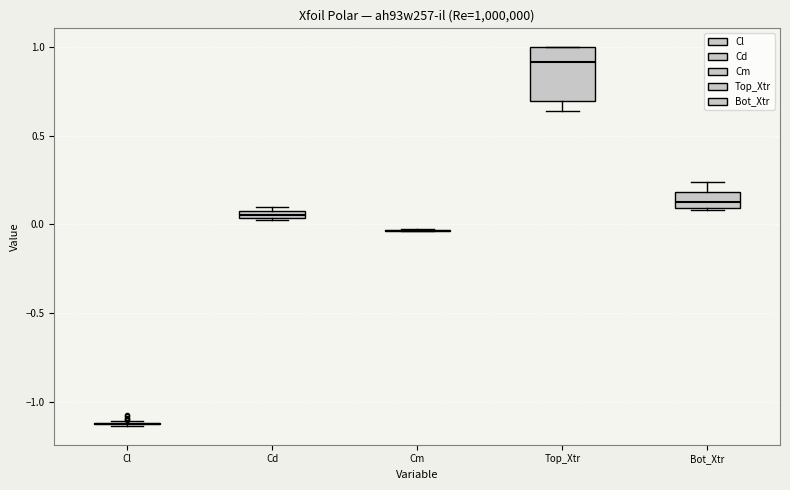

Where is the lower edge of the box for Top_Xtr on the y-axis? The values are not printed on the chart, so give them approximately, as read against the axis.

0.70